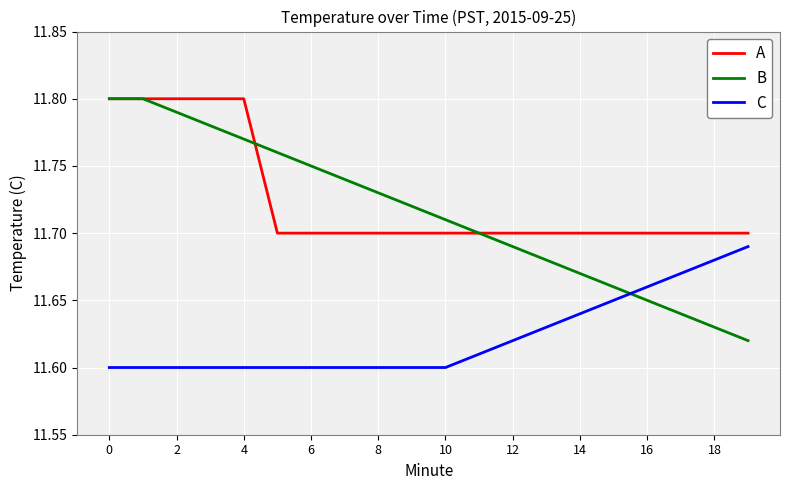

True or false: C and B intersect in this chart.

True